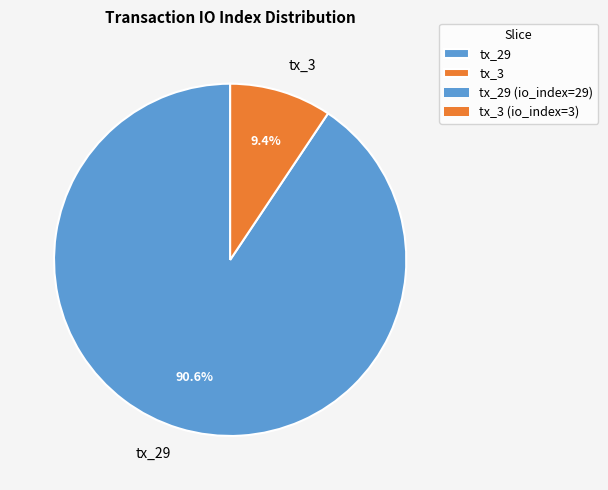

Which slice represents more than half of the pie?

tx_29